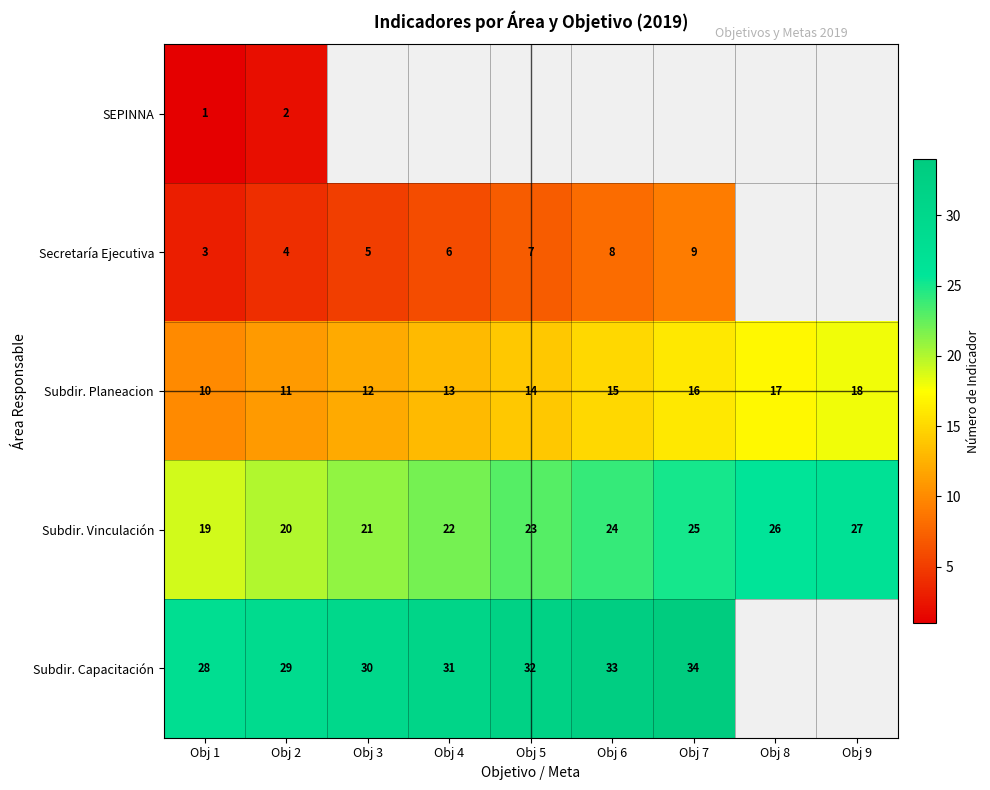

Is it true that Subdir. Capacitación equals 20 at Obj 2?

False